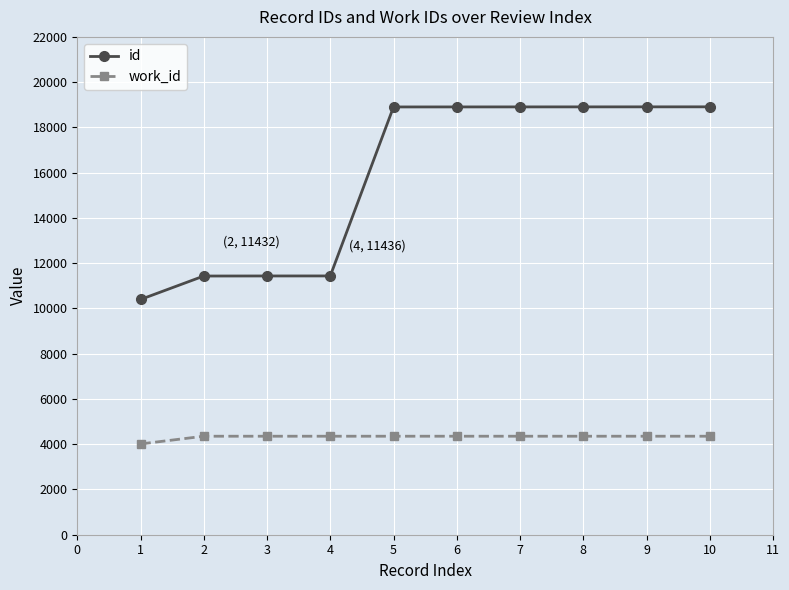

True or false: work_id and id intersect in this chart.

False